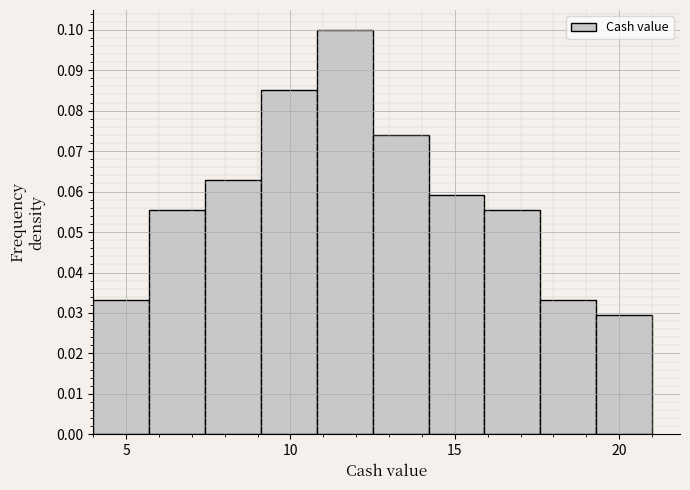

Read against the x-axis, roughly where is the centre of the tallest bar?

11.5